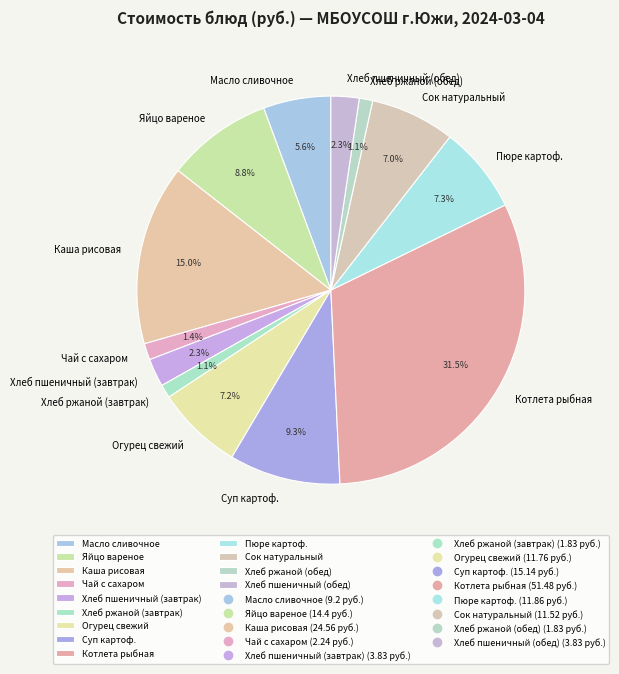

Which category has the biggest portion of the pie?

Котлета рыбная